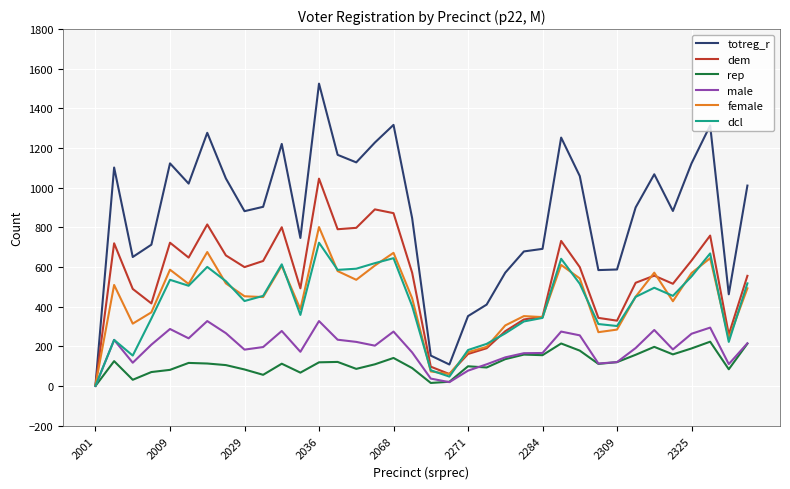

Which series has the largest total across all categories?

totreg_r